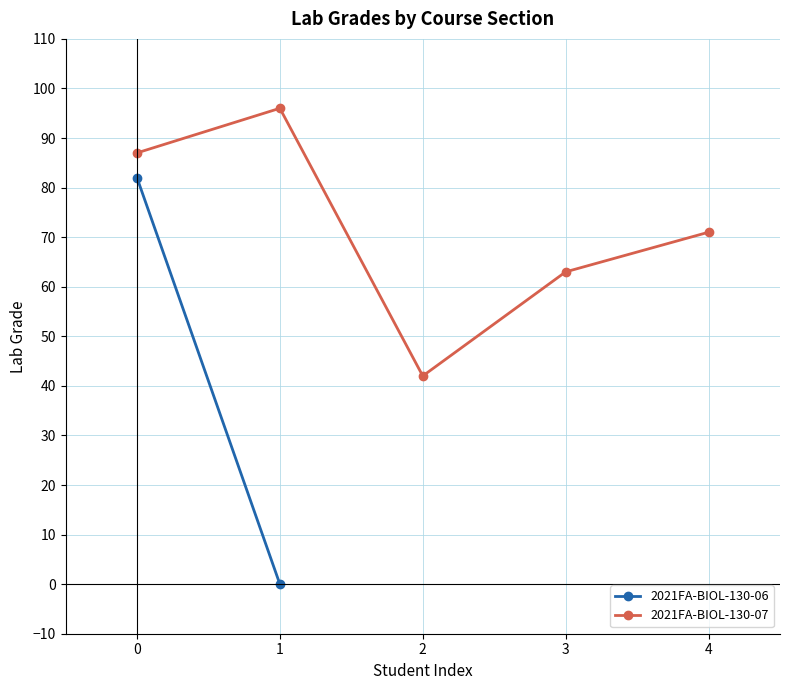

Read the value at 1, to the nearest 10.

100